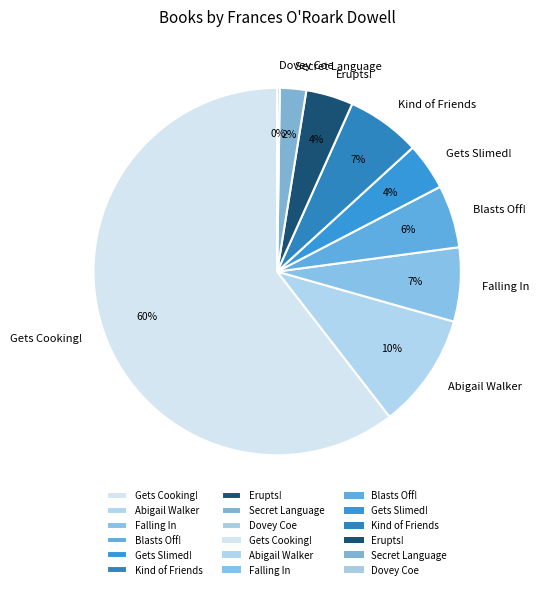

Is the sum of Falling In and Secret Language greater than half?

No